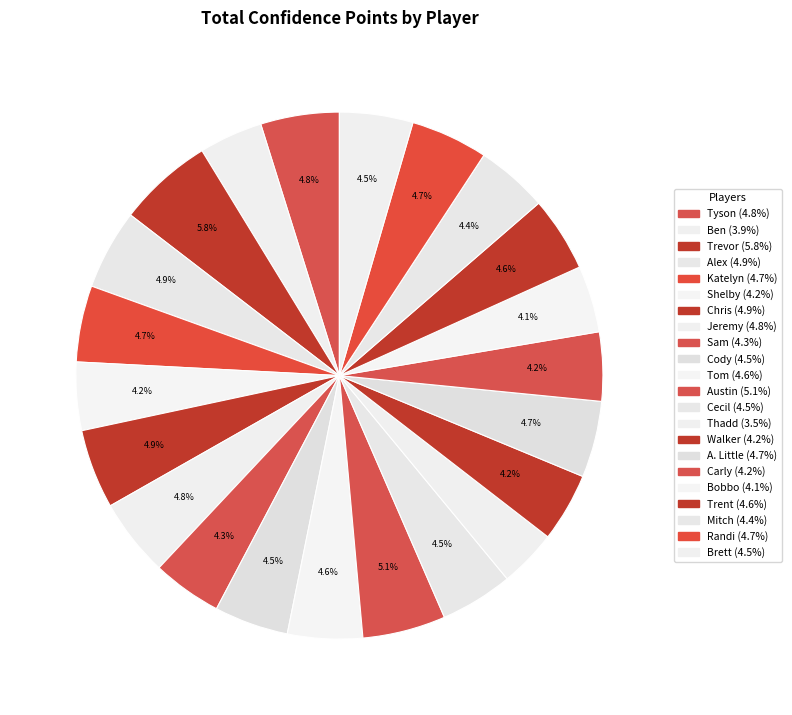

Between Trent and Mitch, which is larger?

Trent